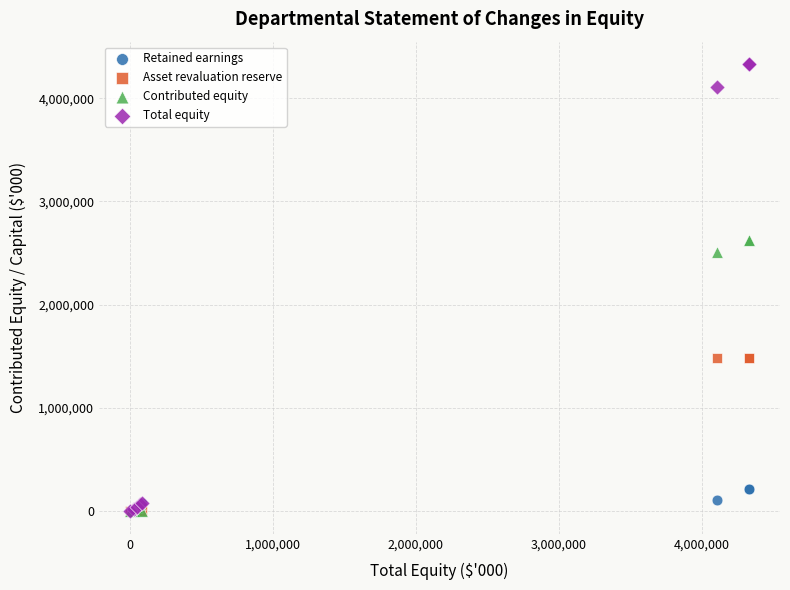

Across all series, what Y value is closest to 2165219?

2510735